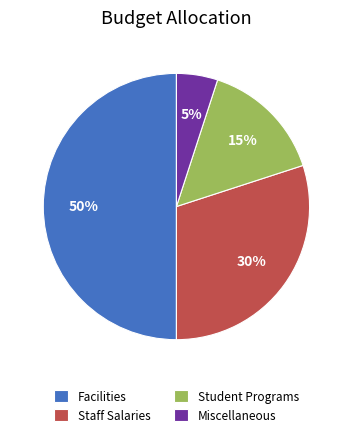

The Staff Salaries slice represents 30% of the pie. True or false?

True